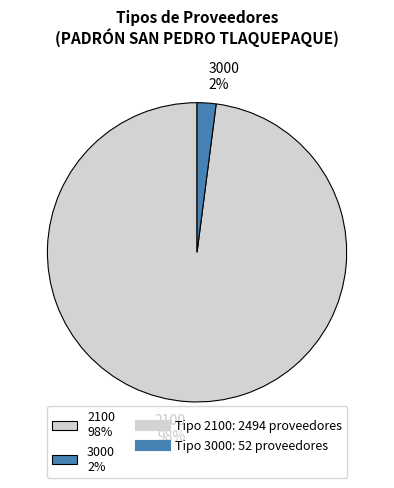

Count the number of slices in the pie.

2